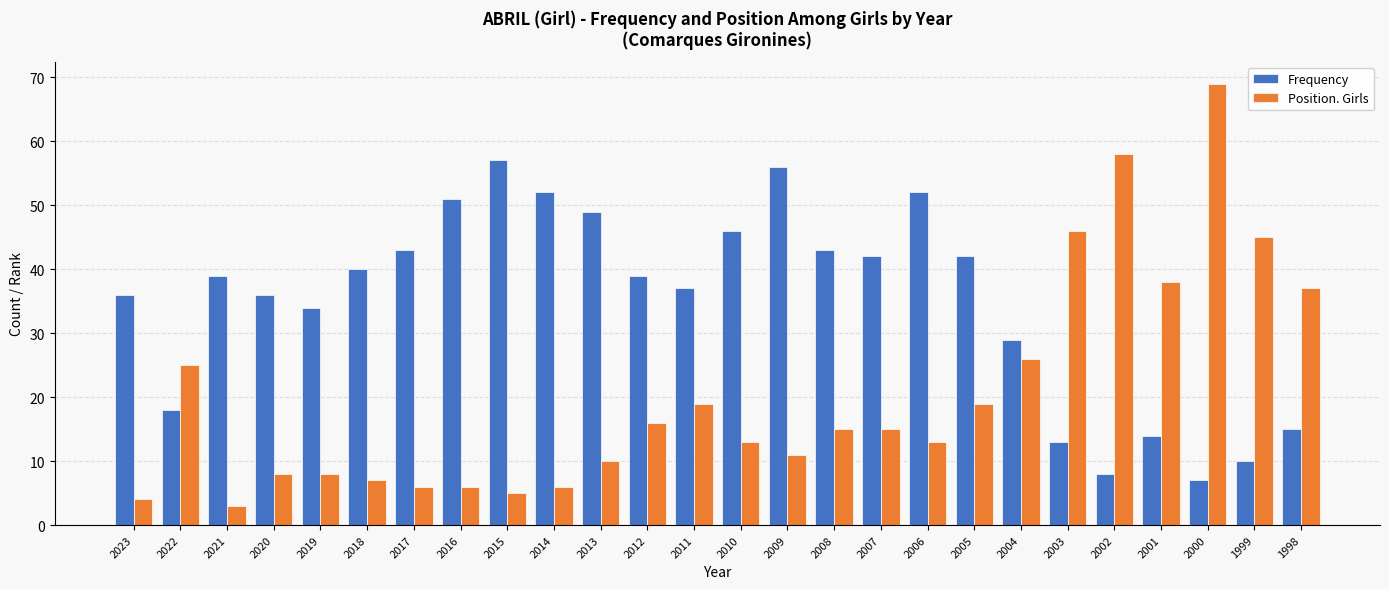

Between 2022 and 2007, which series saw the biggest shift?

Frequency